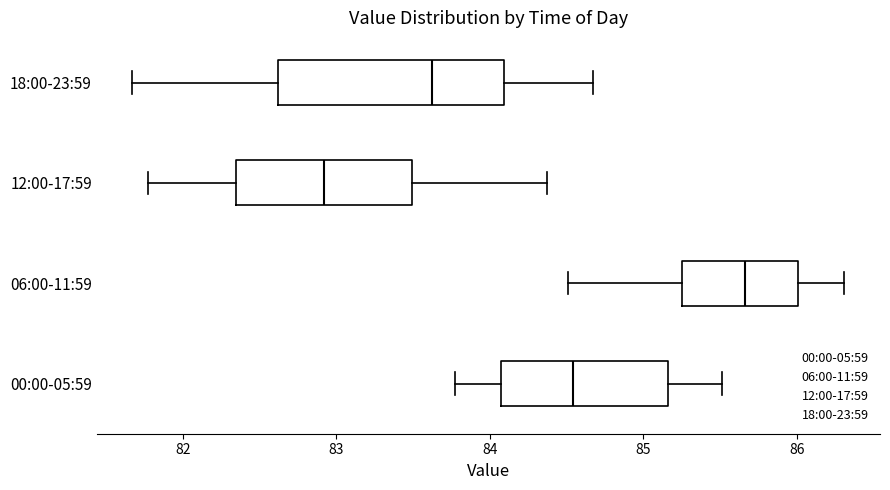

Which box has the furthest to the right median line?

06:00-11:59